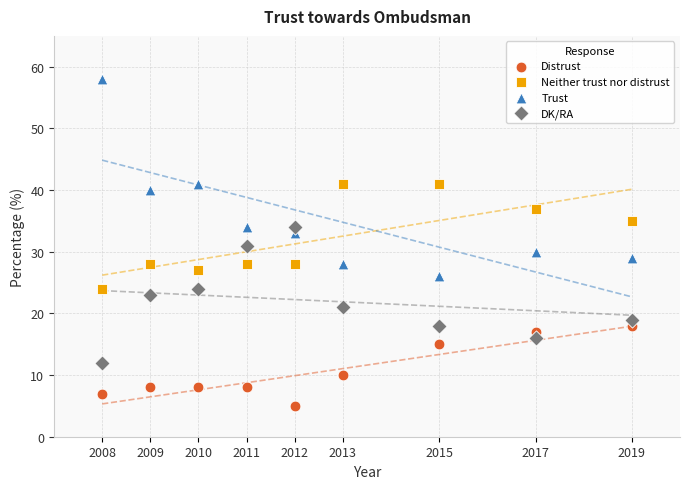

Across all data points, what is the range of X values (max minus min)?

11